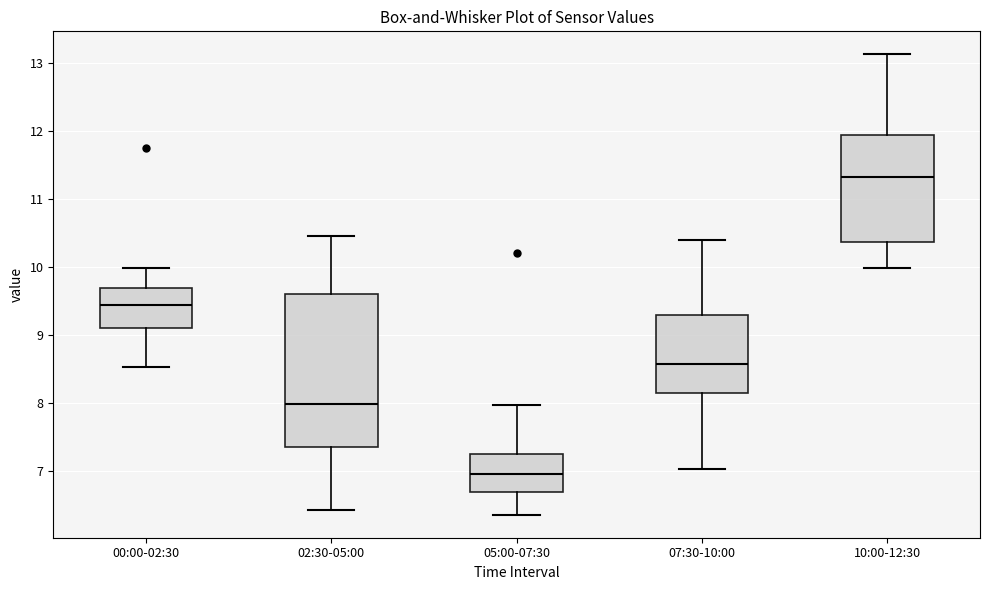

Where is the upper edge of the box for 05:00-07:30 on the y-axis? The values are not printed on the chart, so give them approximately, as read against the axis.

7.2